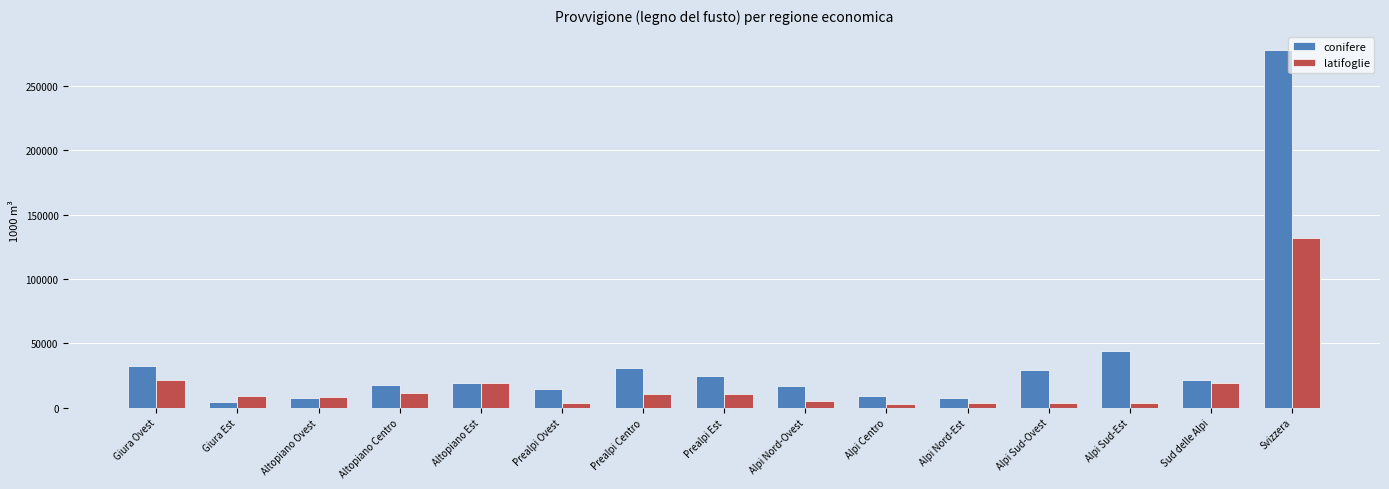

What position from the left is Alpi Nord-Est?

11